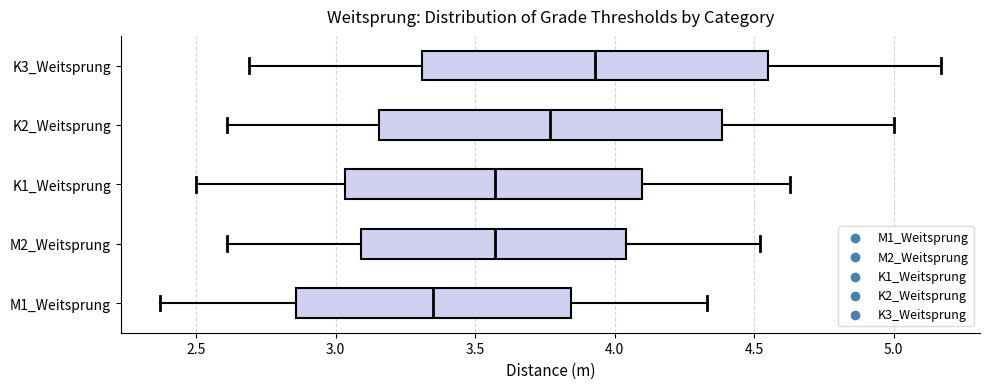

Where is the right edge of the box for K2_Weitsprung on the x-axis? The values are not printed on the chart, so give them approximately, as read against the axis.

4.40